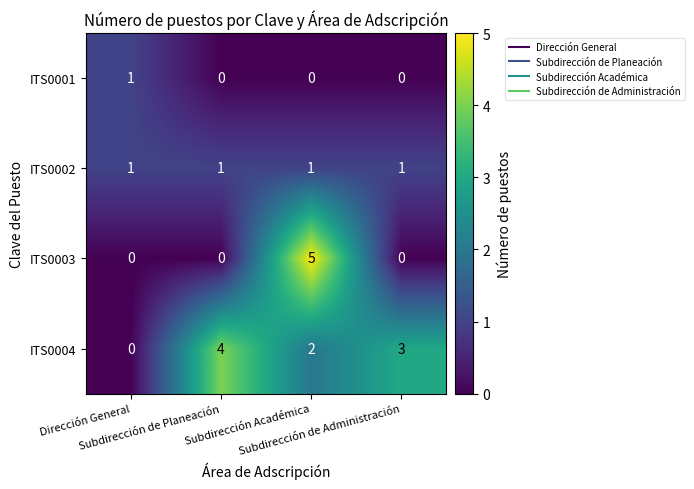

What is the maximum value shown in the chart?

5